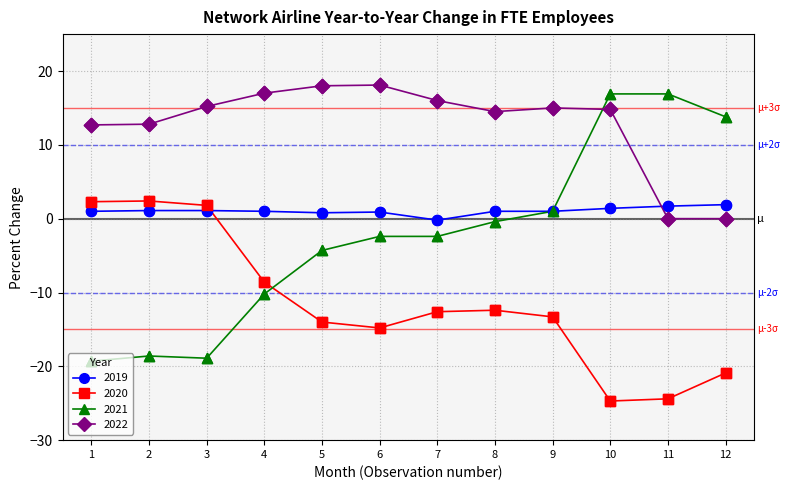

Which series has the largest total across all categories?

2022